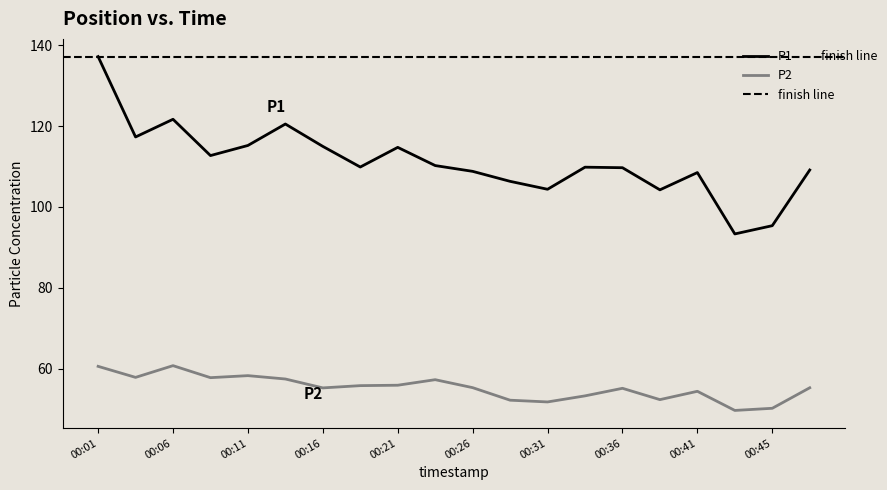

What is the approximate value of P1 at 00:01?

137.2